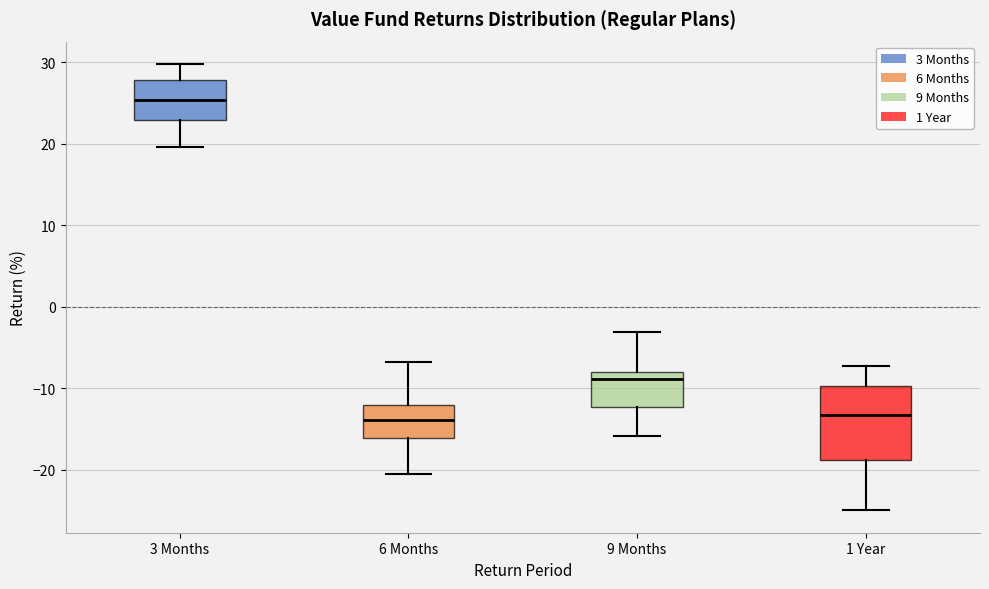

Reading left to right, transcribe this box plot: for each box, give where its median line is, the range the box spans, and where its two whiskers end, as read against the y-axis. The values are not printed on the chart, so give them approximately, as read against the axis.

3 Months: median 25, box 23 to 28, whiskers 20 to 30
6 Months: median -14, box -16 to -12, whiskers -20 to -7
9 Months: median -9, box -12 to -8, whiskers -16 to -3
1 Year: median -13, box -19 to -10, whiskers -25 to -7